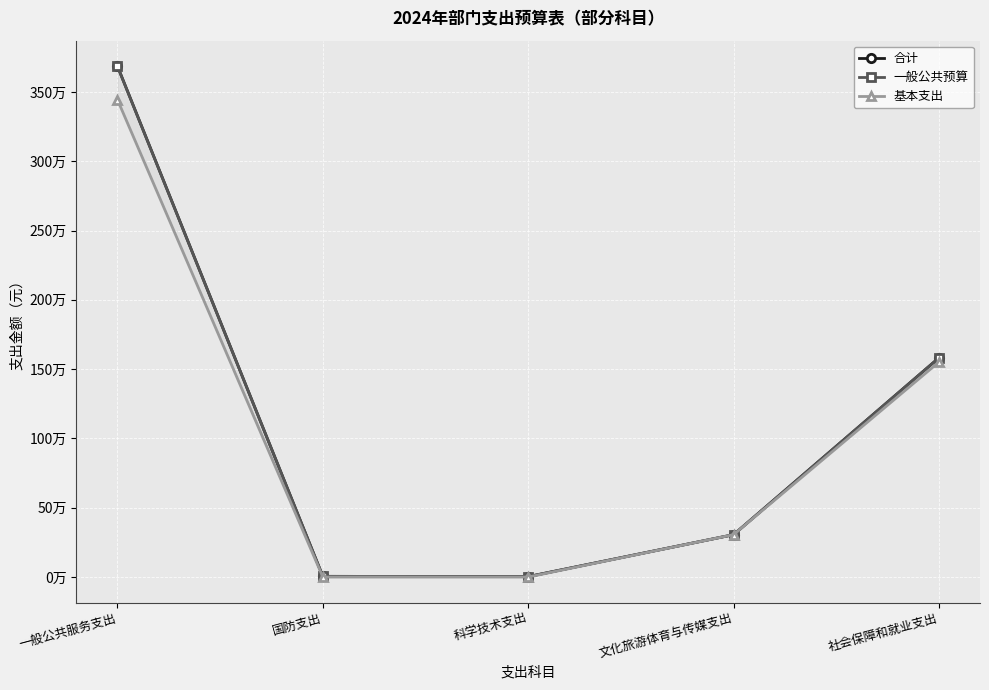

How many distinct data groups are displayed?

3